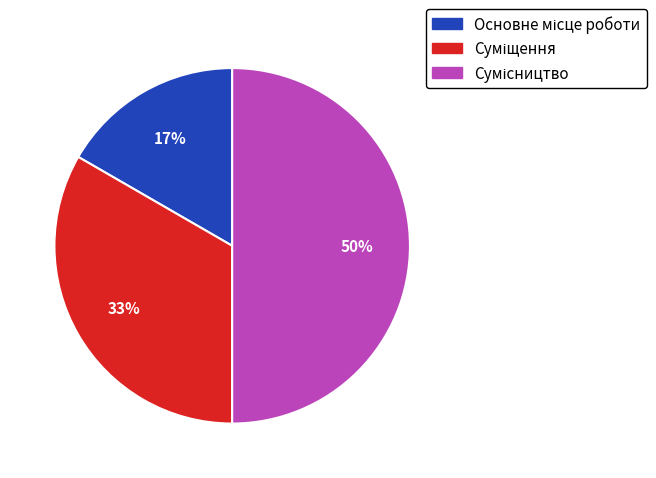

Count the number of slices in the pie.

3